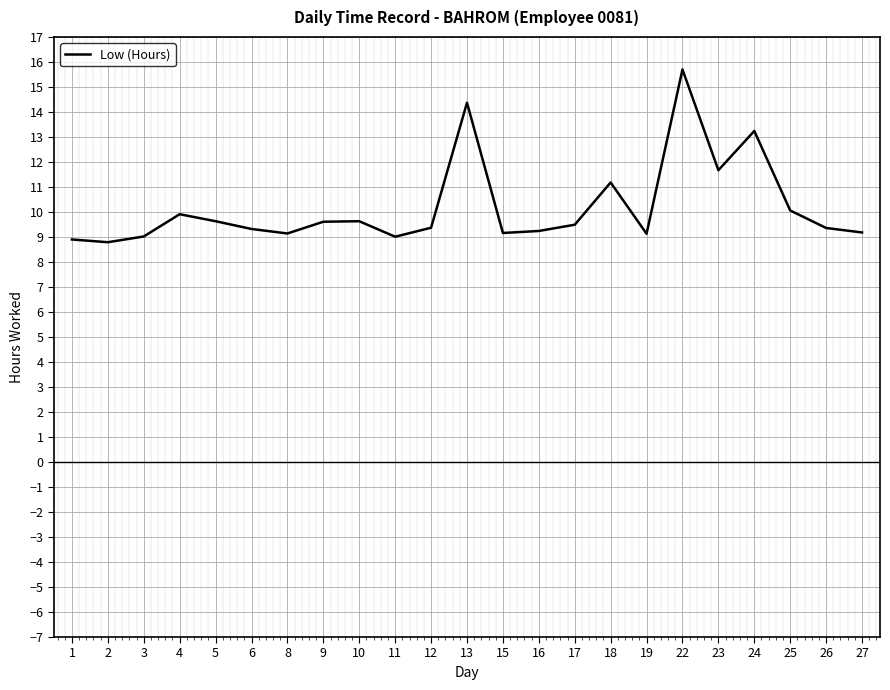

What is the change in value from 6 to 24?

+3.9